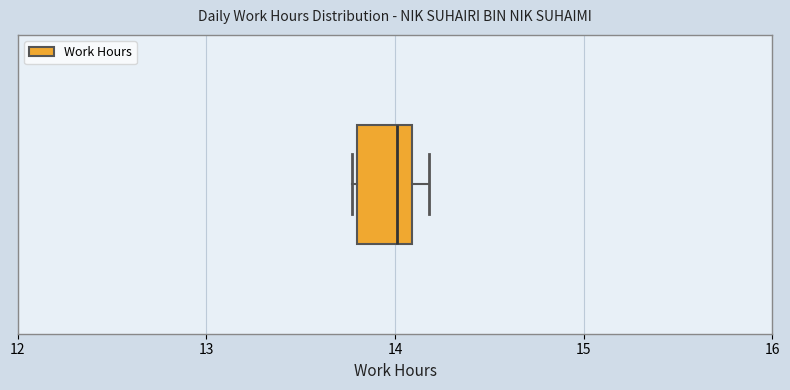

Transcribe this box plot: give where the median line is, the range the box spans, and where the two whiskers end, as read against the x-axis. The values are not printed on the chart, so give them approximately, as read against the axis.

median 14.0, box 13.8 to 14.1, whiskers 13.8 (just left of the box's left edge) to 14.2